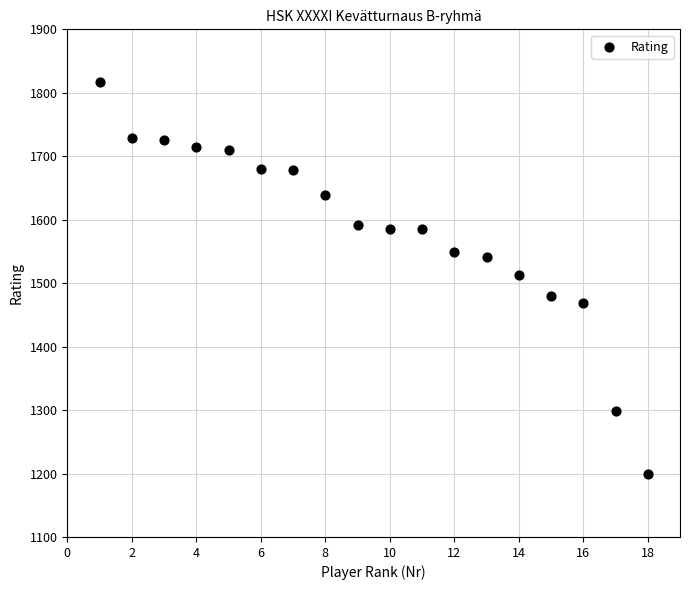

What is the range of X values (max minus min)?

17